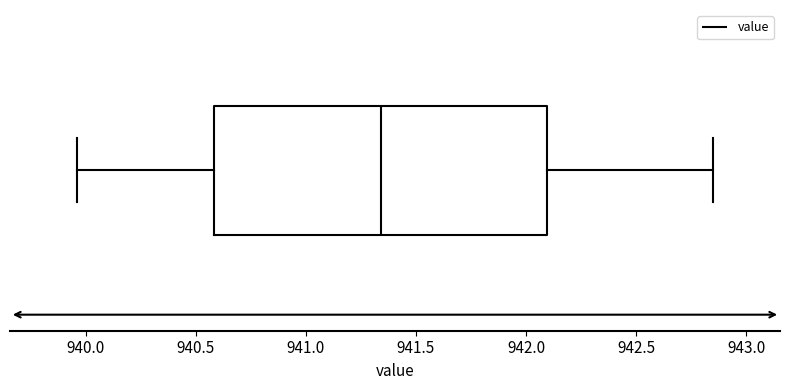

Transcribe this box plot: give where the median line is, the range the box spans, and where the two whiskers end, as read against the x-axis. The values are not printed on the chart, so give them approximately, as read against the axis.

median 941.35, box 940.60 to 942.10, whiskers 939.95 to 942.85